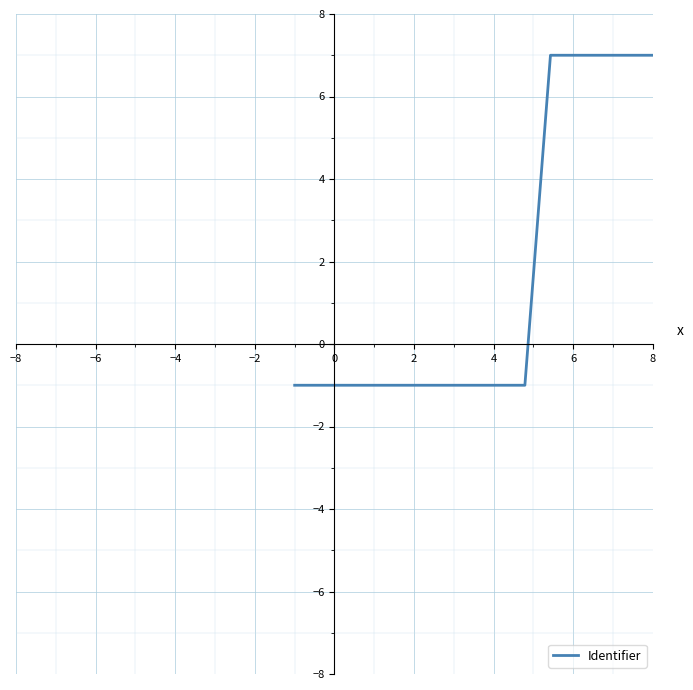

What is the smallest value displayed?

-1.0